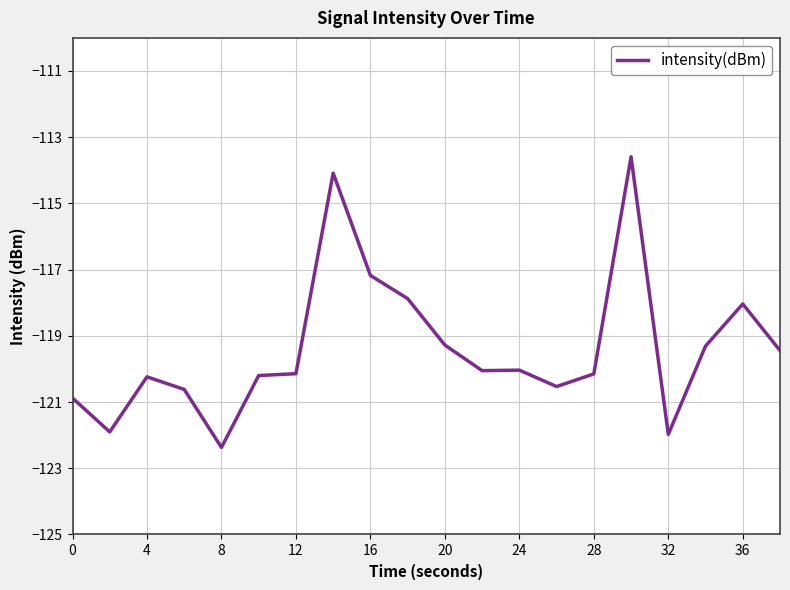

What is the greatest value displayed?

-113.6